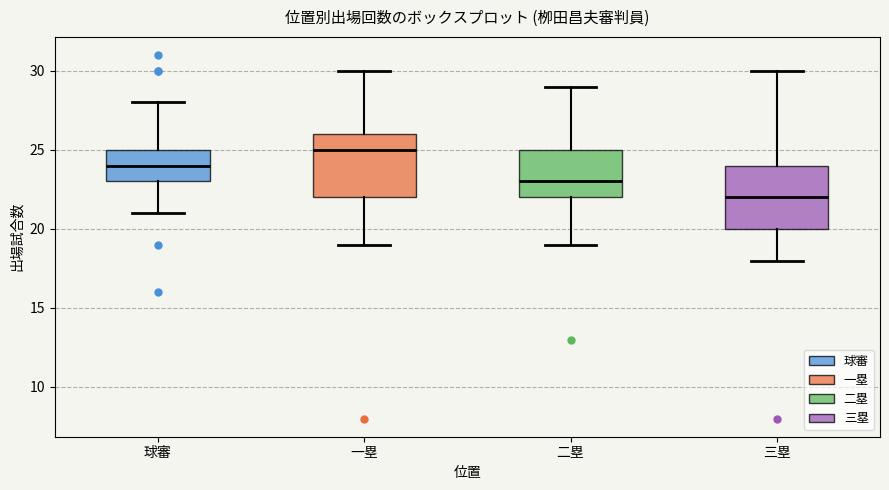

Where is the lower edge of the box for 三塁 on the y-axis? The values are not printed on the chart, so give them approximately, as read against the axis.

20